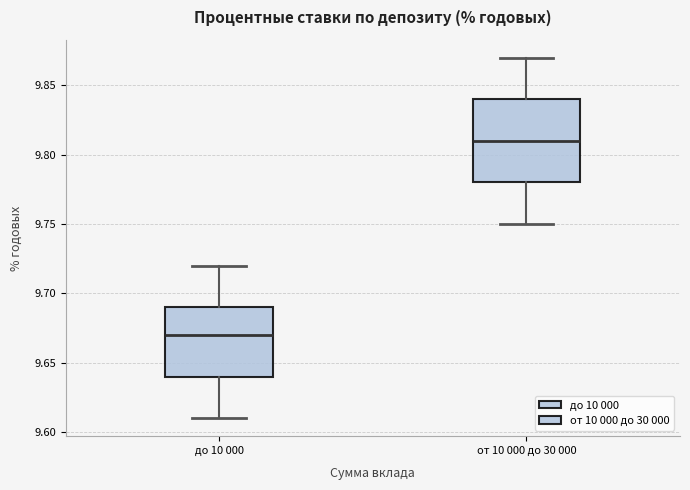

Reading left to right, transcribe this box plot: for each box, give where its median line is, the range the box spans, and where its two whiskers end, as read against the y-axis. The values are not printed on the chart, so give them approximately, as read against the axis.

до 10 000: median 9.67, box 9.64 to 9.69, whiskers 9.61 to 9.72
от 10 000 до 30 000: median 9.81, box 9.78 to 9.84, whiskers 9.75 to 9.87